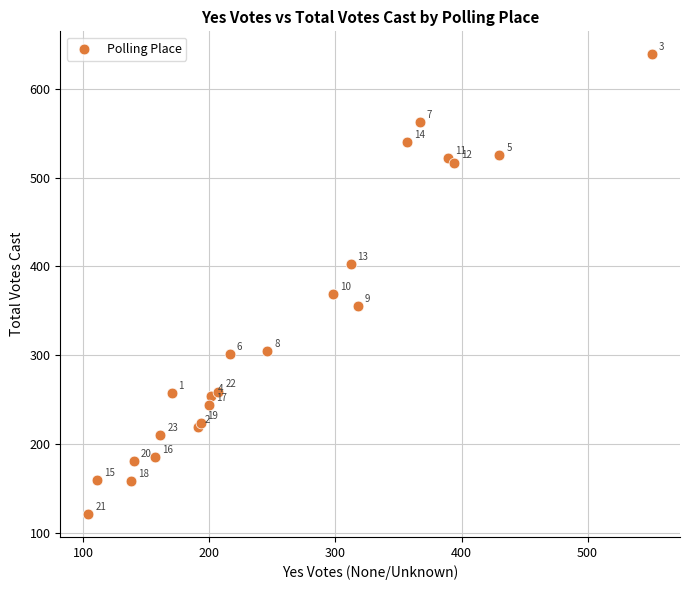

What Y value in the scatter plot is closest to 380?

369